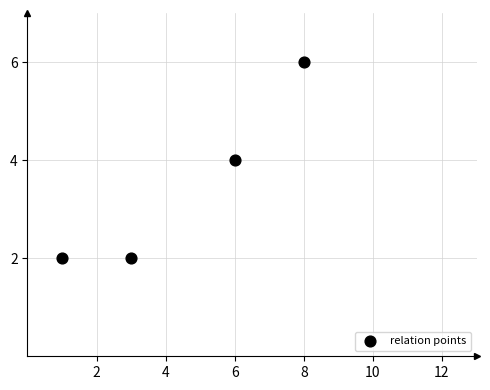

What is the average Y value?

4